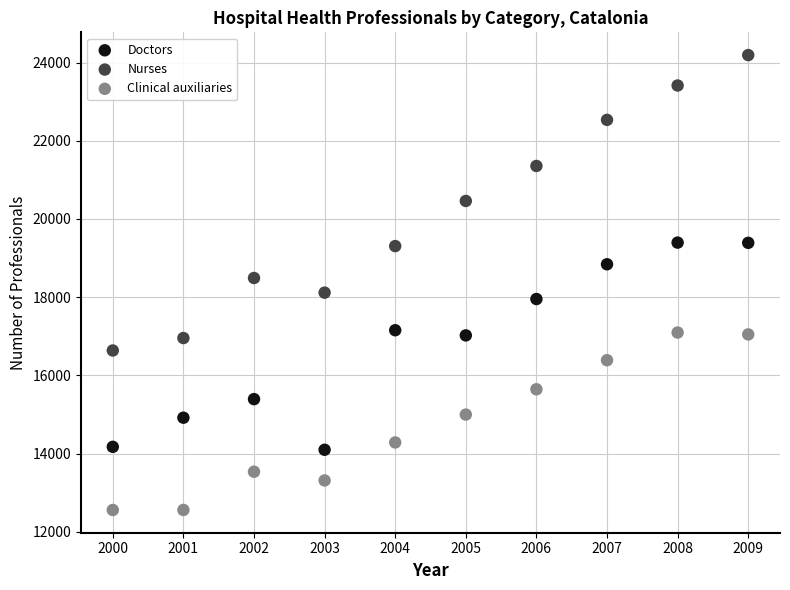

Which series has the widest spread of Y values?

Nurses